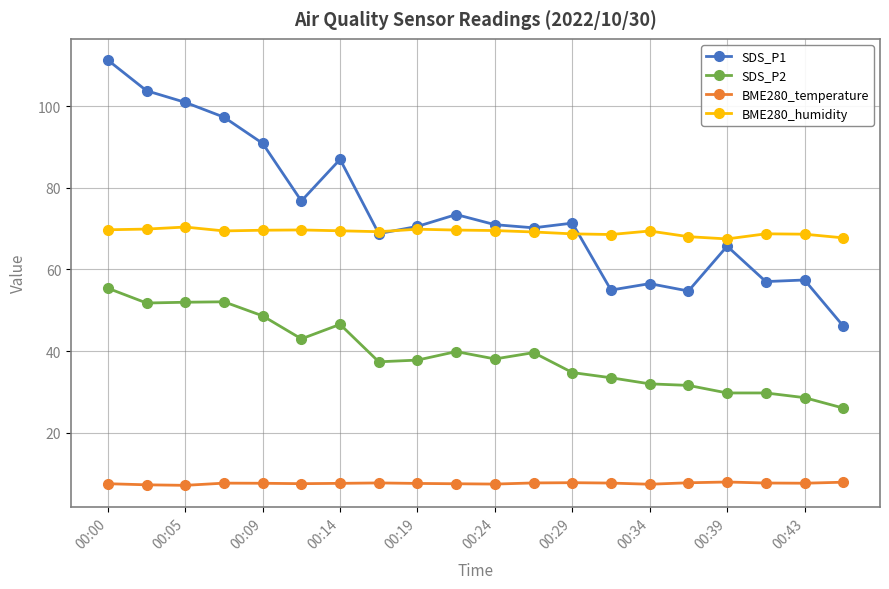

True or false: SDS_P2 has more than 1 points higher than both neighbors.

True